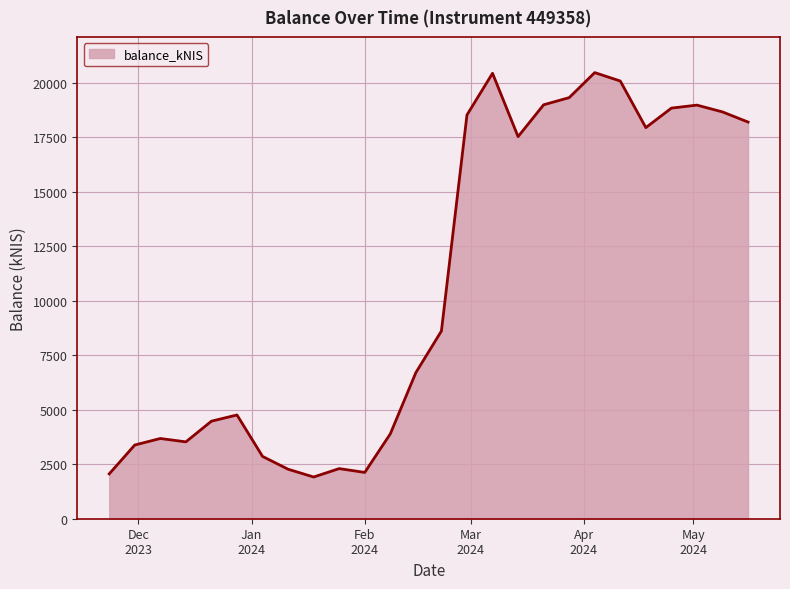

What is the difference between the maximum and minimum values?

18555.9